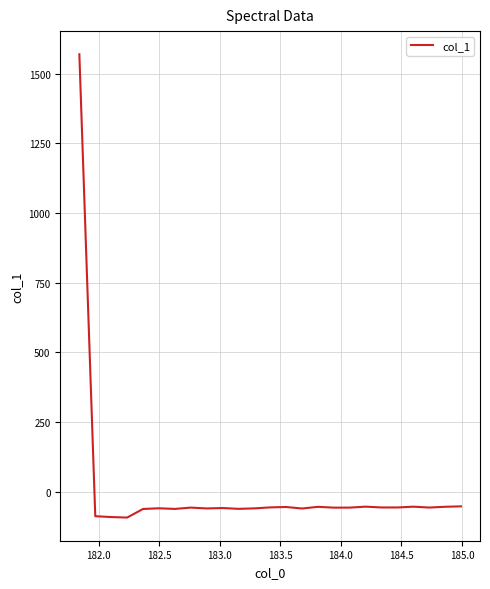

What is the maximum value shown in the chart?

1569.6